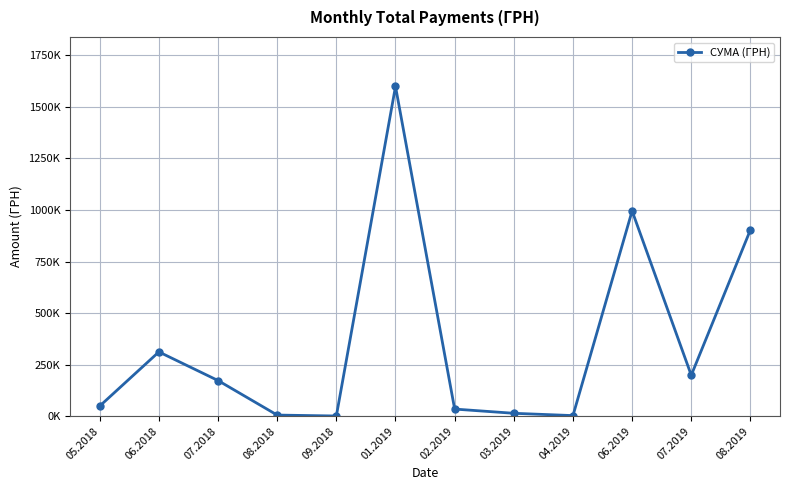

Is it true that the value at 09.2018 is 910.8?

True